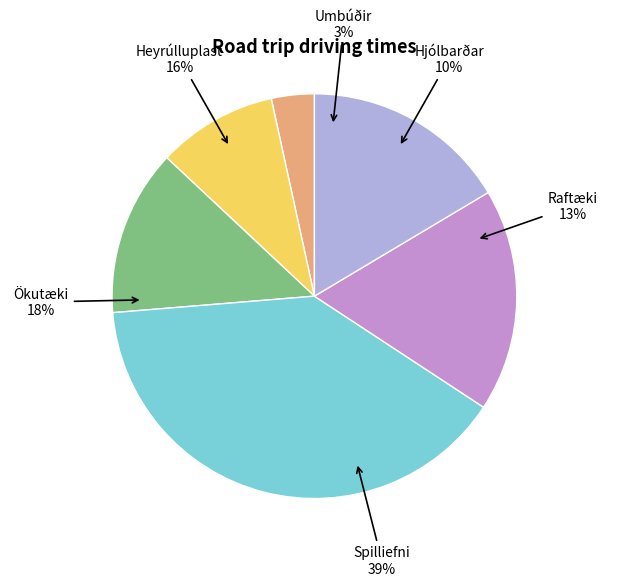

Do Umbúðir and Ökutæki together represent more than half of the pie?

No